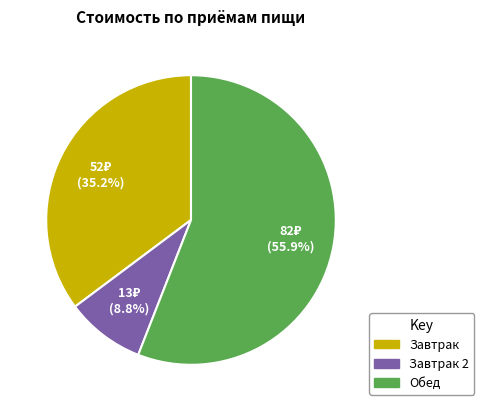

To the nearest percent, what is the average slice percentage?

33%